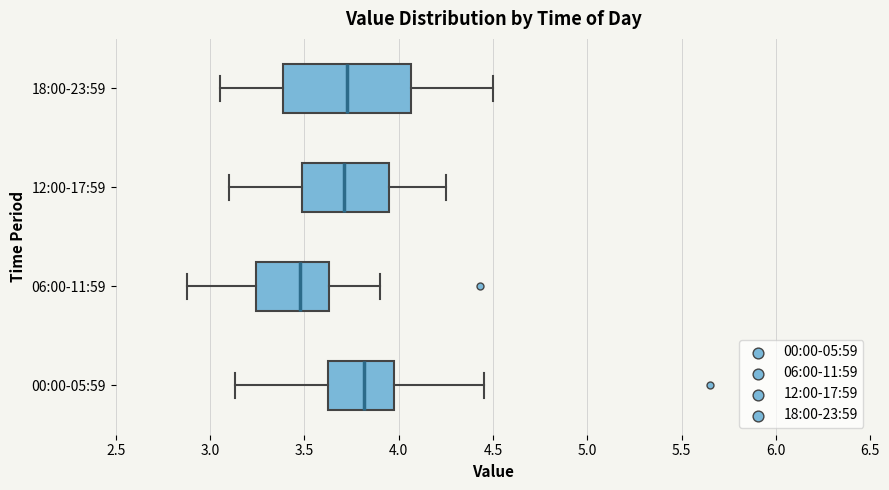

Reading bottom to top, transcribe this box plot: for each box, give where its median line is, the range the box spans, and where its two whiskers end, as read against the x-axis. The values are not printed on the chart, so give them approximately, as read against the axis.

00:00-05:59: median 3.80, box 3.65 to 3.95, whiskers 3.15 to 4.45
06:00-11:59: median 3.50, box 3.25 to 3.65, whiskers 2.90 to 3.90
12:00-17:59: median 3.70, box 3.50 to 3.95, whiskers 3.10 to 4.25
18:00-23:59: median 3.75, box 3.40 to 4.05, whiskers 3.05 to 4.50